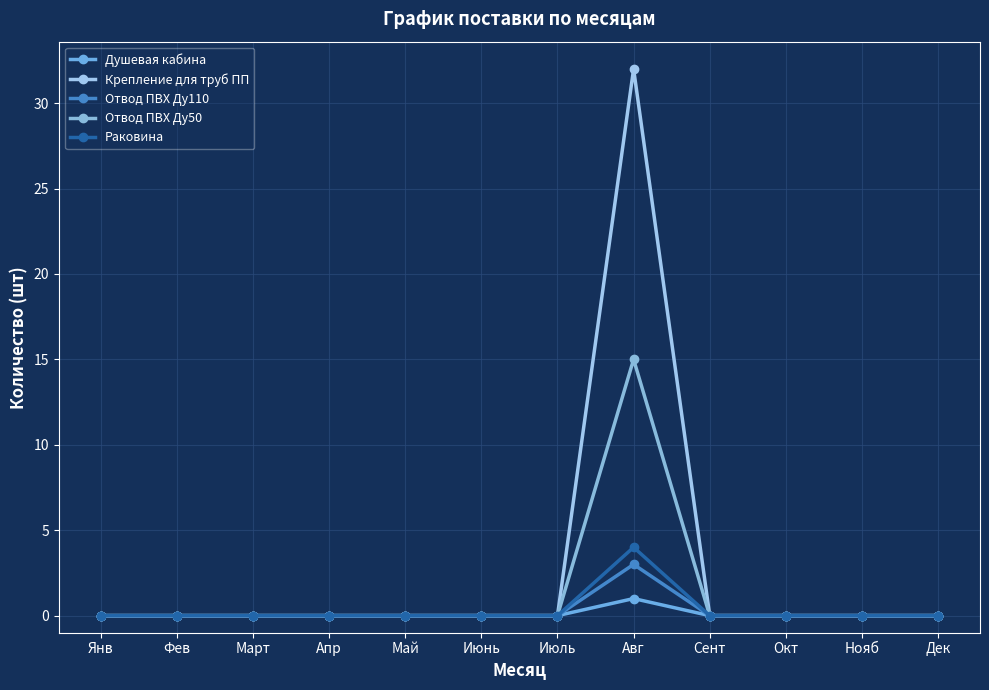

True or false: Отвод ПВХ Ду110 has more than 0 interior local peaks.

True